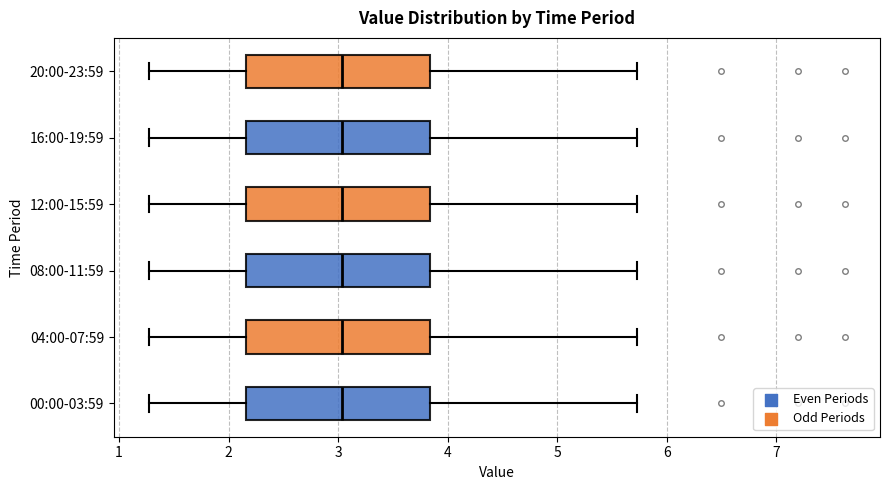

Reading bottom to top, transcribe this box plot: for each box, give where its median line is, the range the box spans, and where its two whiskers end, as read against the x-axis. The values are not printed on the chart, so give them approximately, as read against the axis.

00:00-03:59: median 3.0, box 2.2 to 3.8, whiskers 1.3 to 5.7
04:00-07:59: median 3.0, box 2.2 to 3.8, whiskers 1.3 to 5.7
08:00-11:59: median 3.0, box 2.2 to 3.8, whiskers 1.3 to 5.7
12:00-15:59: median 3.0, box 2.2 to 3.8, whiskers 1.3 to 5.7
16:00-19:59: median 3.0, box 2.2 to 3.8, whiskers 1.3 to 5.7
20:00-23:59: median 3.0, box 2.2 to 3.8, whiskers 1.3 to 5.7